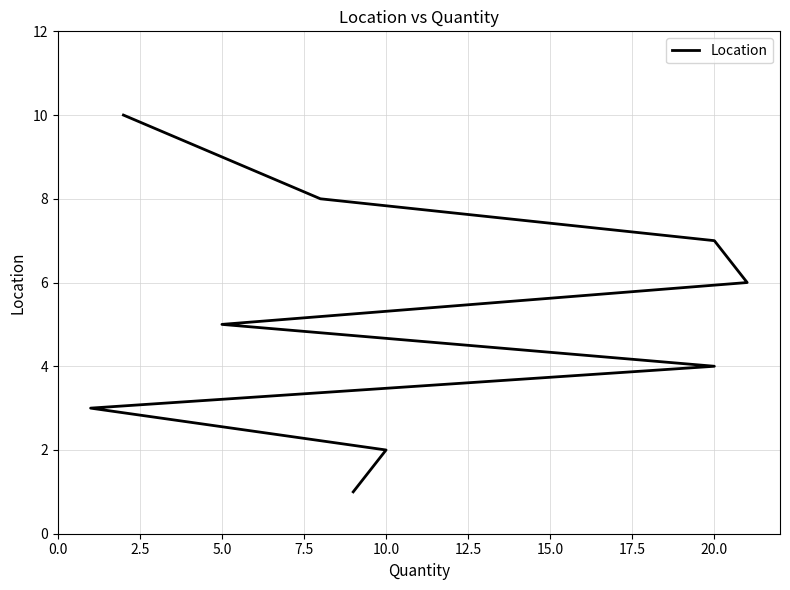

What is the minimum value shown in the chart?

1